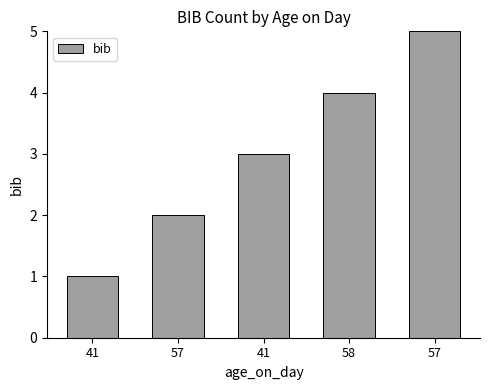

What is the greatest value displayed?

5